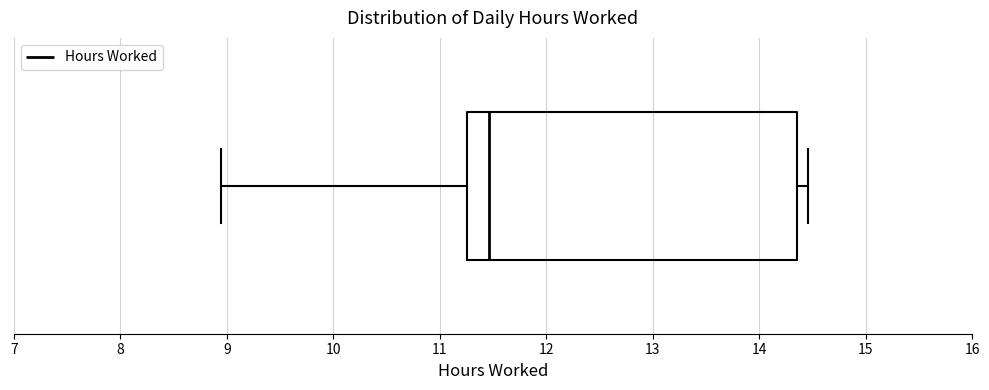

Read this box plot against the x-axis: the position of the median line, the range covered by the box, and the ends of both whiskers. The values are not printed on the chart, so give them approximately, as read against the axis.

median 11.5, box 11.3 to 14.4, whiskers 9.0 to 14.5